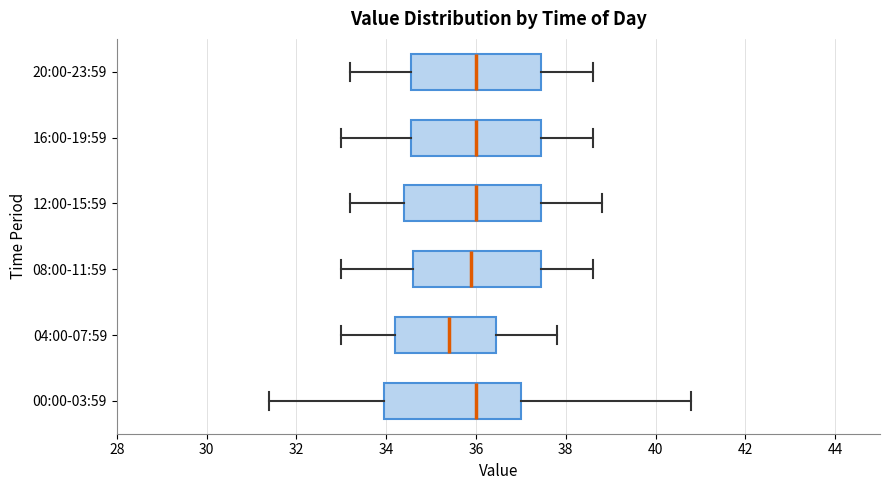

Where does the median line of the box for 12:00-15:59 sit on the x-axis? The values are not printed on the chart, so give them approximately, as read against the axis.

36.0